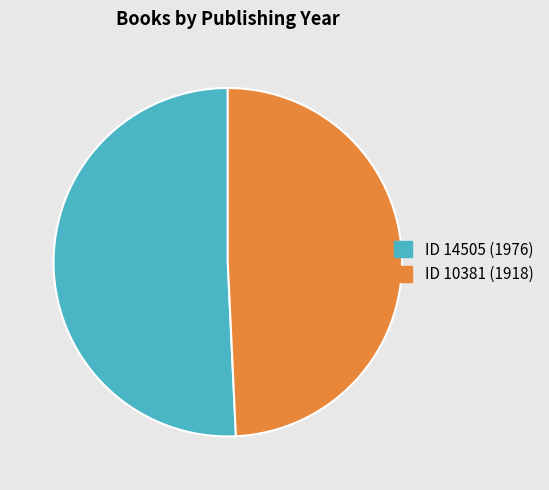

Does any single category account for the majority?

Yes